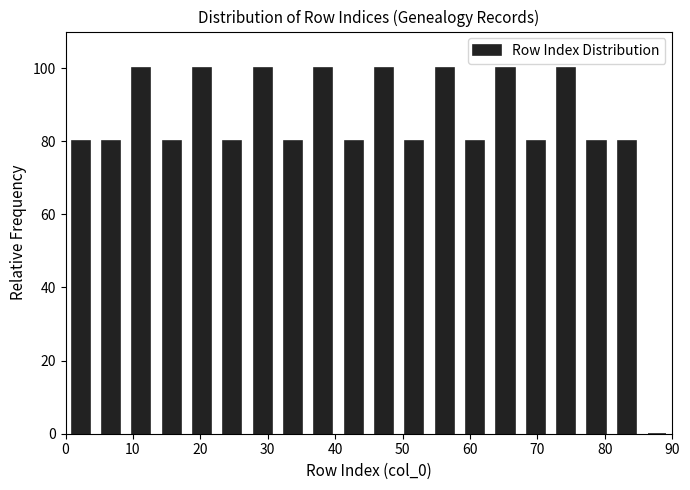

Reading left to right, transcribe this chart: for each bar, give the range it covers on the x-axis and its height. Neither the bar edges nor the heights are printed on the chart, so give them approximately, as read against the axes.

0.0 to 4.5: 80
4.5 to 9.0: 80
9.0 to 13.5: 100
13.5 to 18.0: 80
18.0 to 22.5: 100
22.5 to 27.0: 80
27.0 to 31.5: 100
31.5 to 36.0: 80
36.0 to 40.5: 100
40.5 to 45.0: 80
45.0 to 49.5: 100
49.5 to 54.0: 80
54.0 to 58.5: 100
58.5 to 63.0: 80
63.0 to 67.5: 100
67.5 to 72.0: 80
72.0 to 76.5: 100
76.5 to 81.0: 80
81.0 to 85.5: 80
85.5 to 90.0: 0